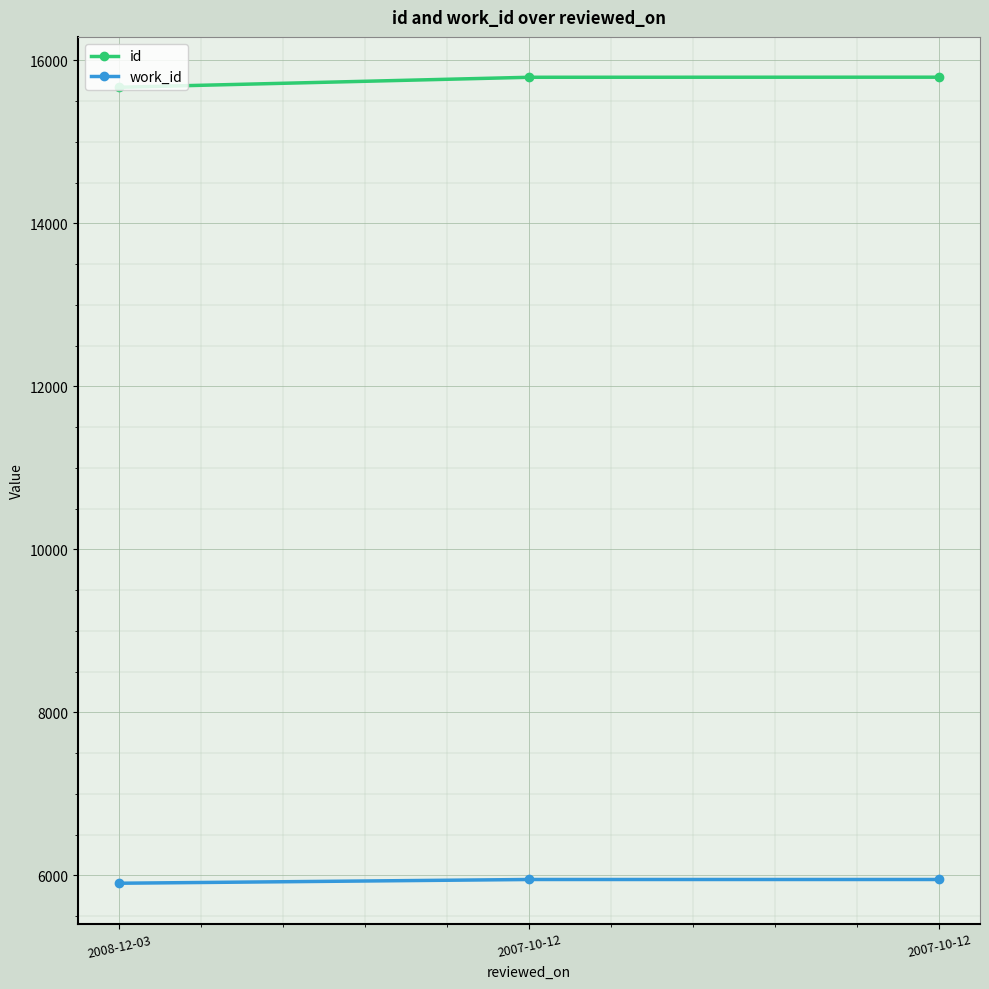

Does the chart have visible grid lines?

Yes